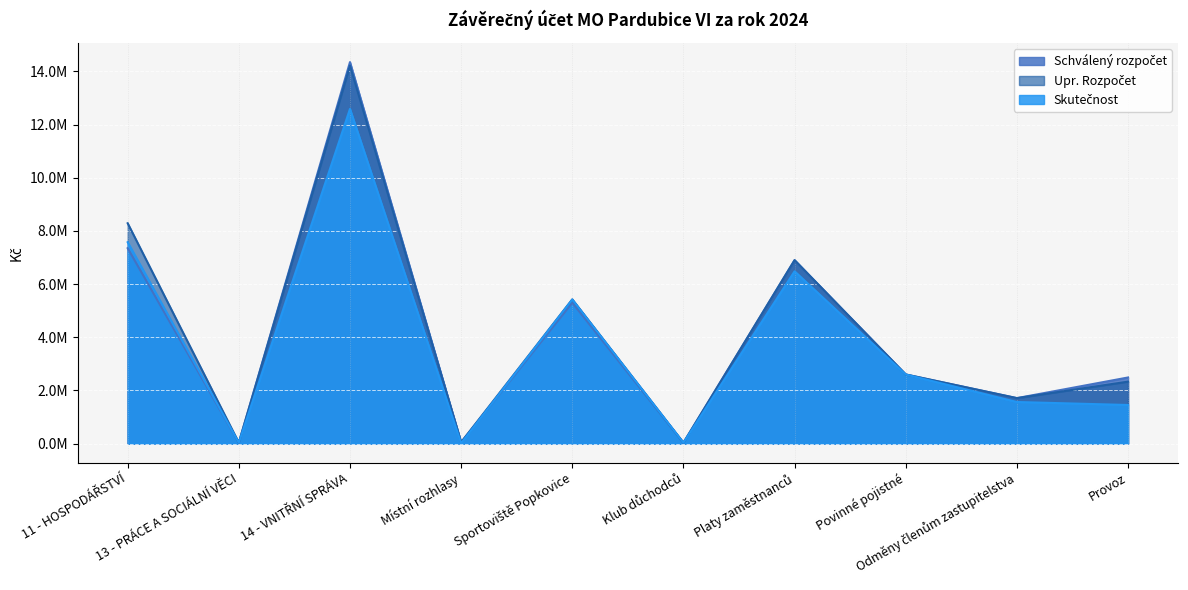

In Upr. Rozpočet, how many points are higher than both neighbors (excluding endpoints)?

3